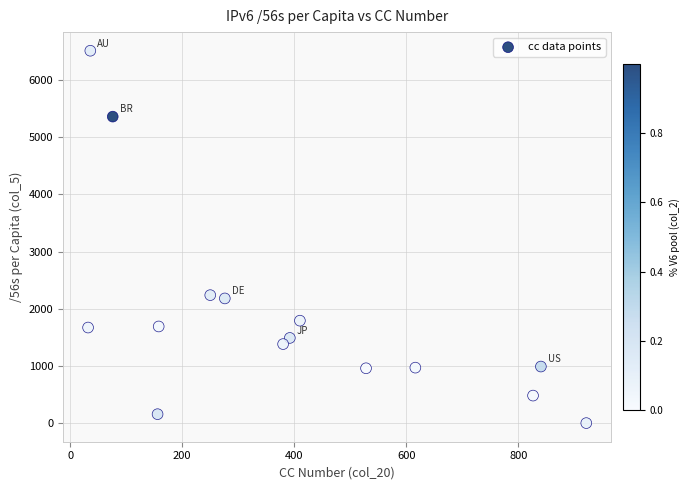

What is the range of Y values (max minus min)?

6515.5